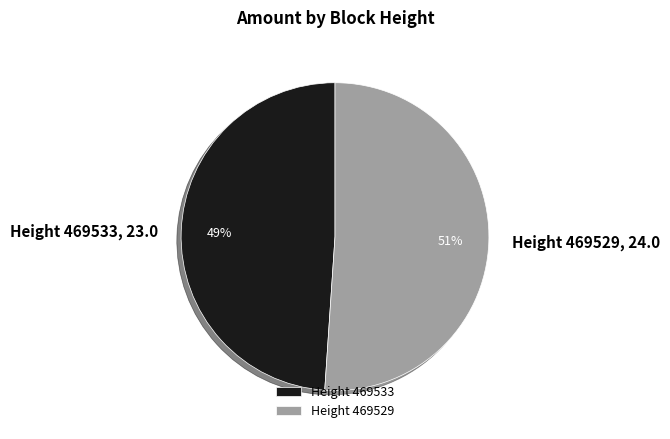

To the nearest percent, what portion does Height 469529 represent?

51%